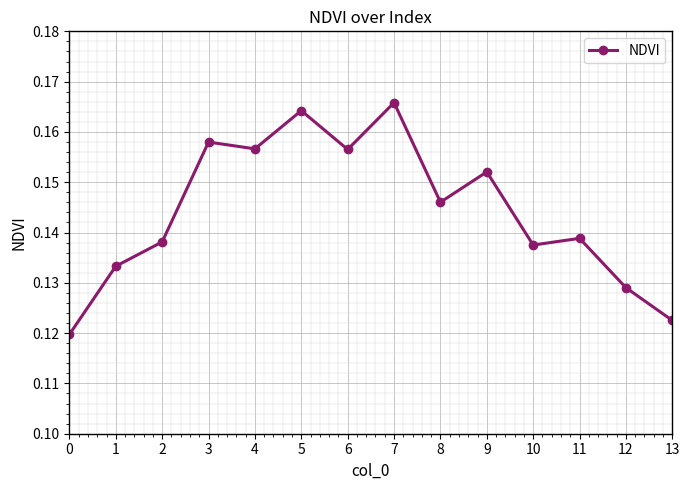

What is the sum of all values?

2.0